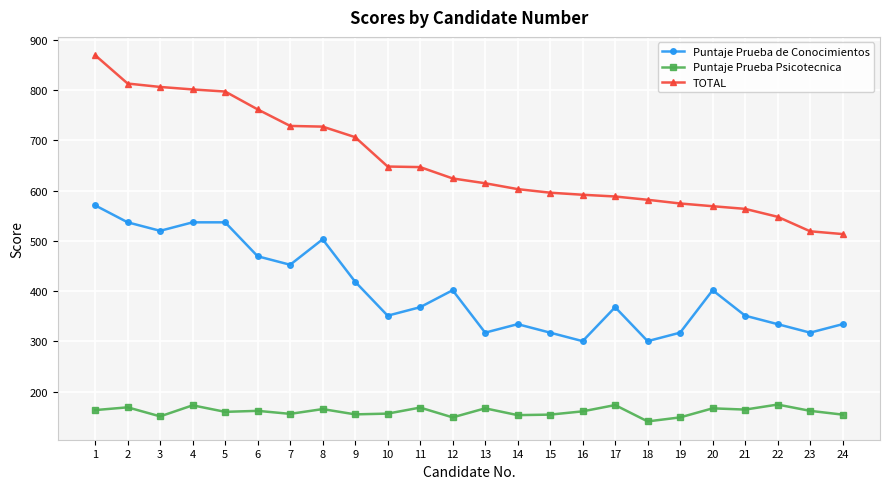

Is it true that Puntaje Prueba Psicotecnica equals 262.9 at 24?

False